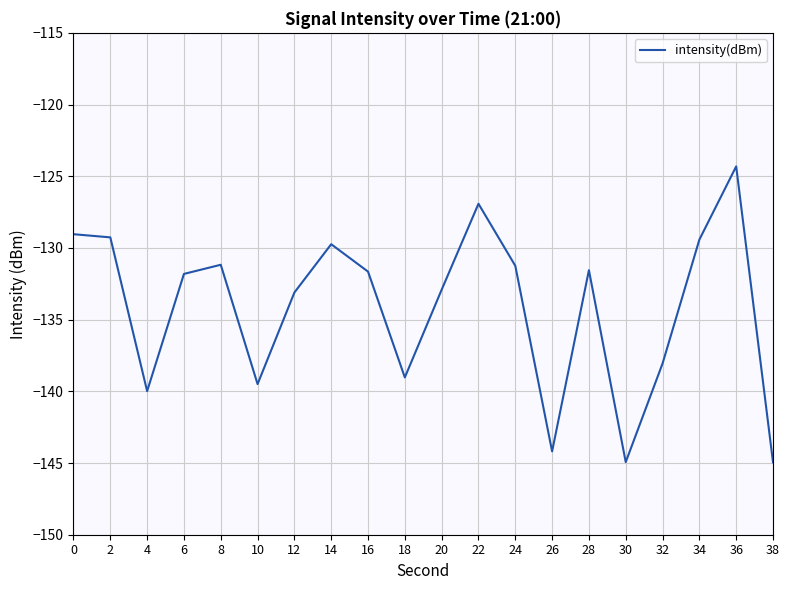

What is the minimum value shown in the chart?

-144.9